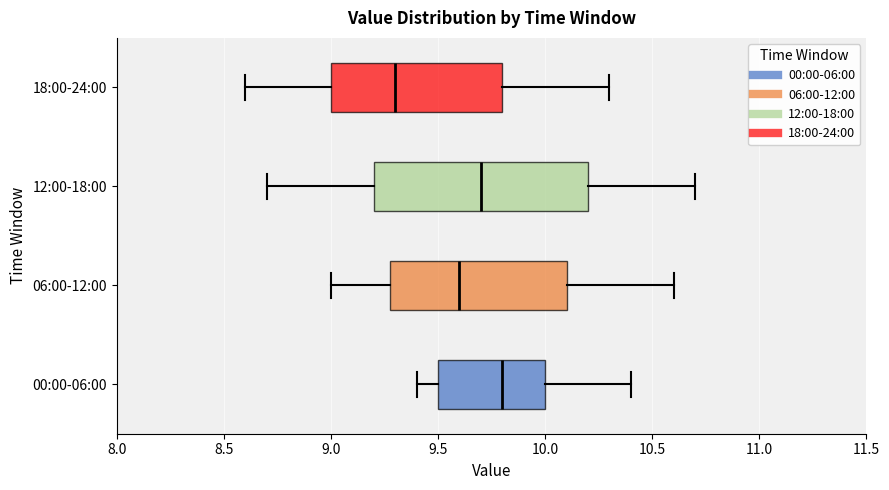

Which box's median line is the furthest to the left?

18:00-24:00